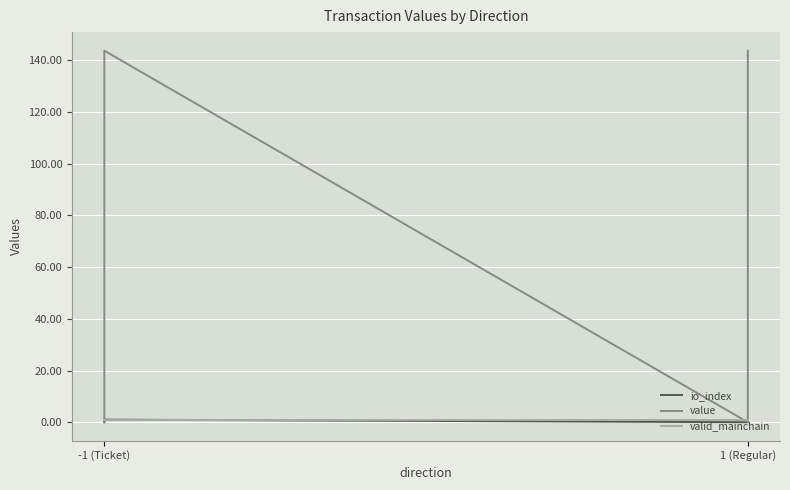

What is the label of the 4th point from the right?

-1 (Ticket)